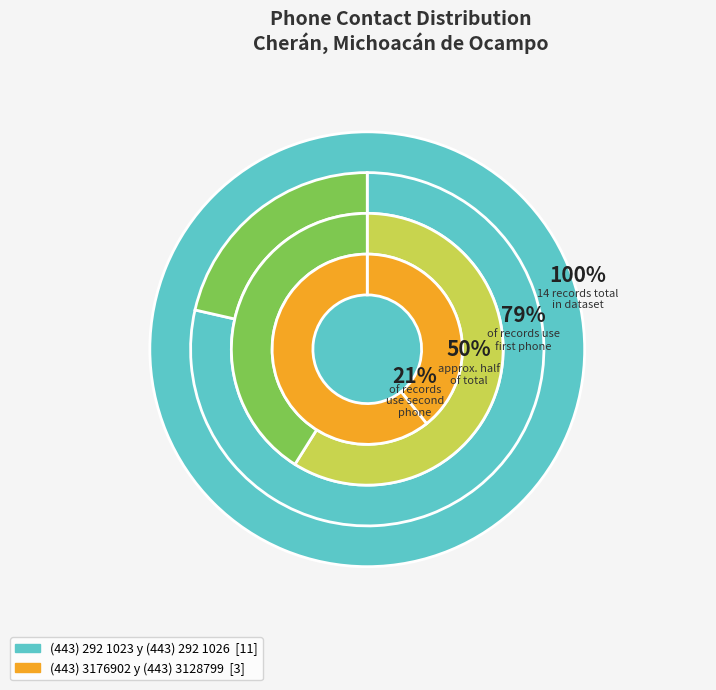

The (443) 3176902 y (443) 3128799 slice represents 1% of the pie. True or false?

False